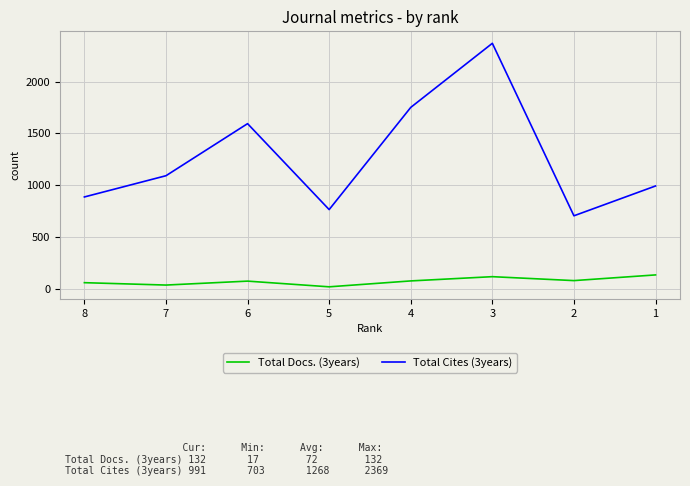

What is the greatest value displayed?

2369